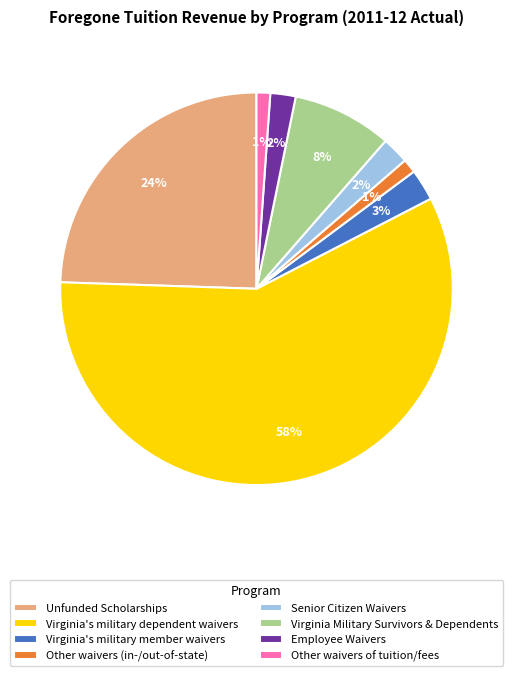

Do Virginia's military member waivers and Other waivers of tuition/fees together represent more than half of the pie?

No